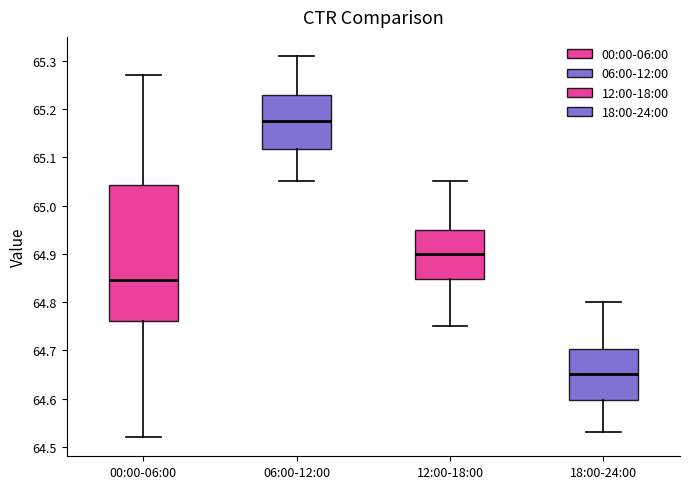

Which box is the tallest, from its lower edge to its upper edge?

00:00-06:00